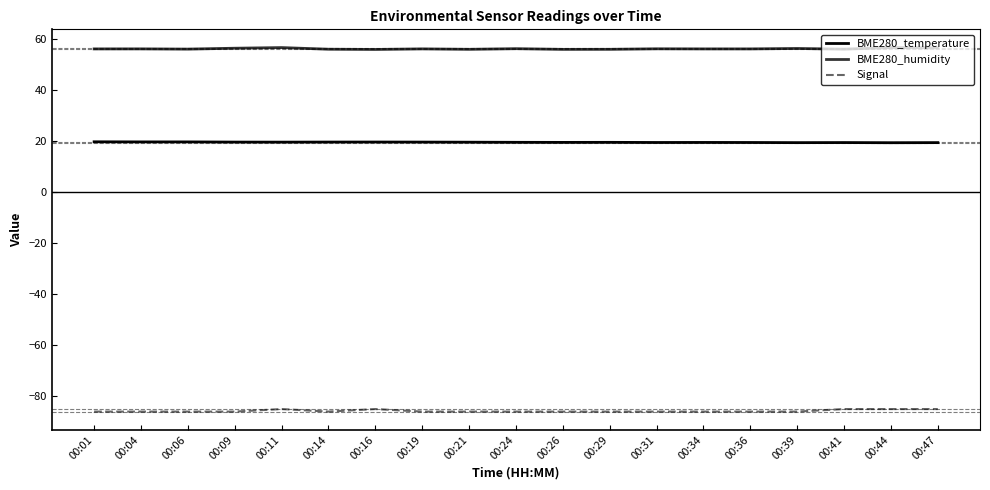

What are all the series names shown in the legend?

BME280_temperature, BME280_humidity, Signal